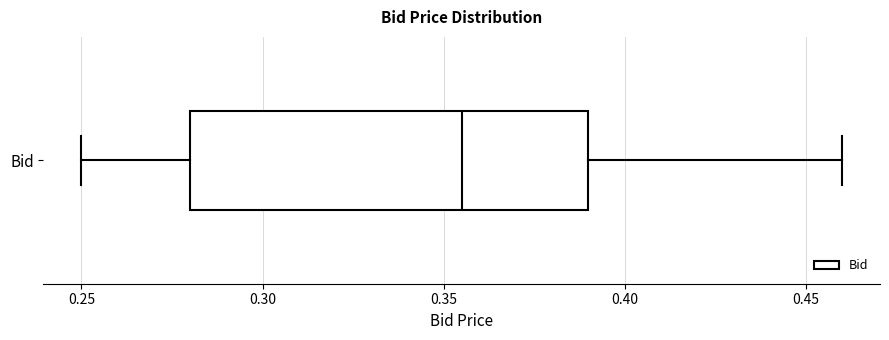

Transcribe this box plot: give where the median line is, the range the box spans, and where the two whiskers end, as read against the x-axis. The values are not printed on the chart, so give them approximately, as read against the axis.

median 0.355, box 0.280 to 0.390, whiskers 0.250 to 0.460